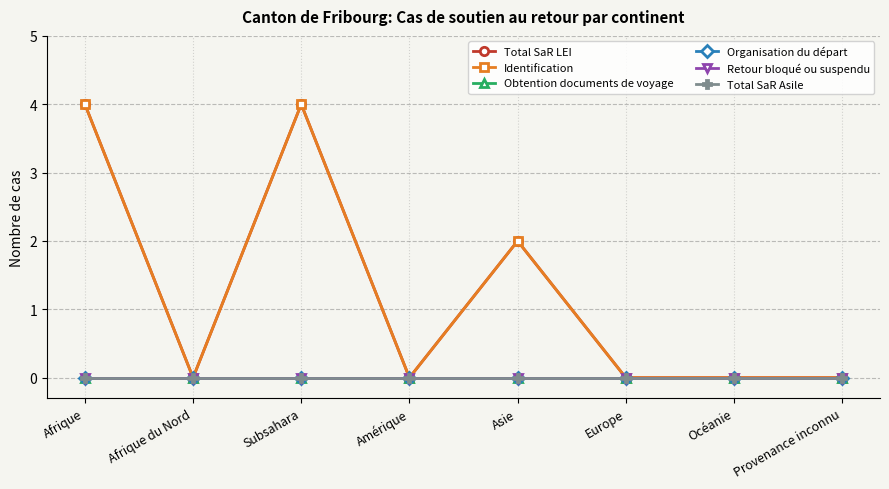

Reading left to right, extract all data points from this chart.

Total SaR LEI: Afrique=4	Afrique du Nord=0	Subsahara=4	Amérique=0	Asie=2	Europe=0	Océanie=0	Provenance inconnu=0
Identification: Afrique=4	Afrique du Nord=0	Subsahara=4	Amérique=0	Asie=2	Europe=0	Océanie=0	Provenance inconnu=0
Obtention documents de voyage: Afrique=0	Afrique du Nord=0	Subsahara=0	Amérique=0	Asie=0	Europe=0	Océanie=0	Provenance inconnu=0
Organisation du départ: Afrique=0	Afrique du Nord=0	Subsahara=0	Amérique=0	Asie=0	Europe=0	Océanie=0	Provenance inconnu=0
Retour bloqué ou suspendu: Afrique=0	Afrique du Nord=0	Subsahara=0	Amérique=0	Asie=0	Europe=0	Océanie=0	Provenance inconnu=0
Total SaR Asile: Afrique=0	Afrique du Nord=0	Subsahara=0	Amérique=0	Asie=0	Europe=0	Océanie=0	Provenance inconnu=0